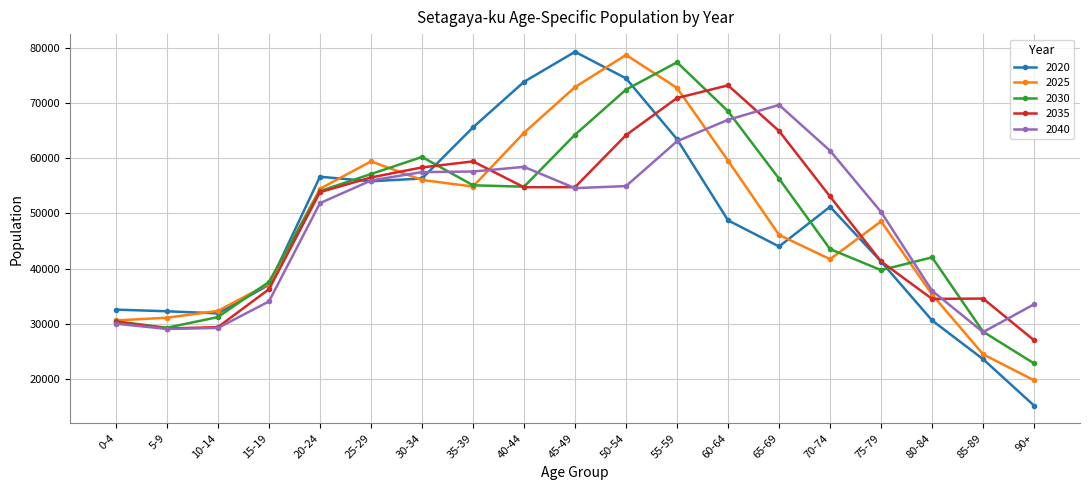

The value of 2035 at 50-54 is 64230. True or false?

True